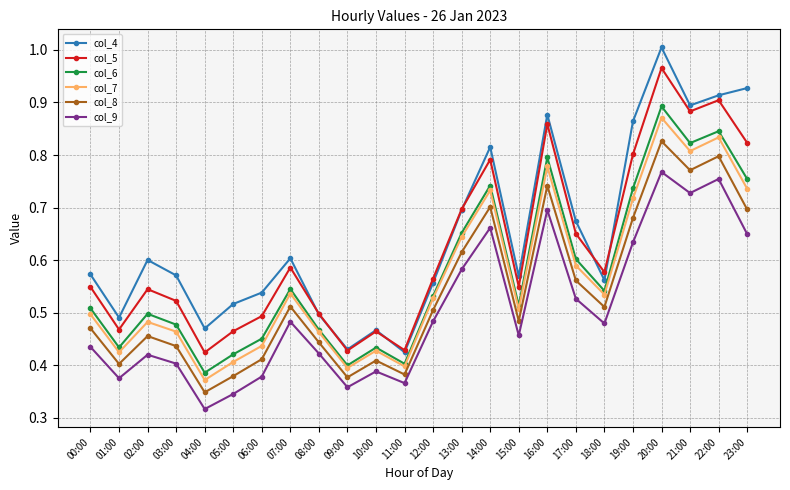

What is the label of the 12th point from the left?

11:00